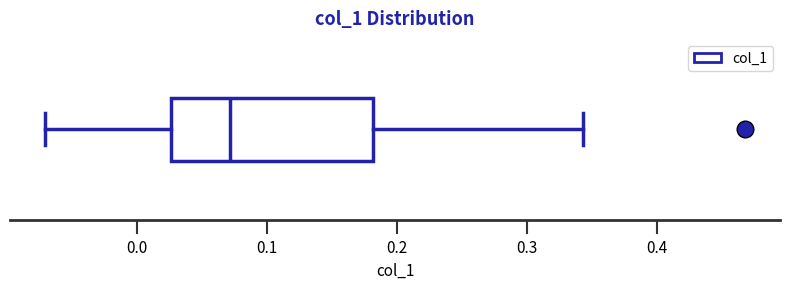

Read this box plot against the x-axis: the position of the median line, the range covered by the box, and the ends of both whiskers. The values are not printed on the chart, so give them approximately, as read against the axis.

median 0.07, box 0.03 to 0.18, whiskers -0.07 to 0.34